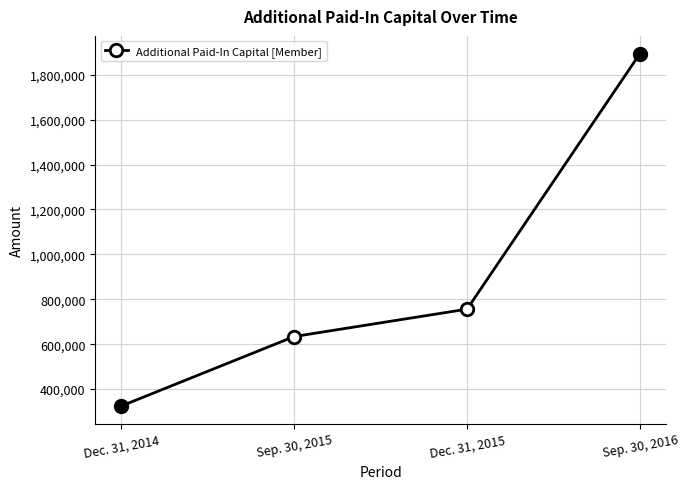

Is this an area chart (filled region under the line)?

No